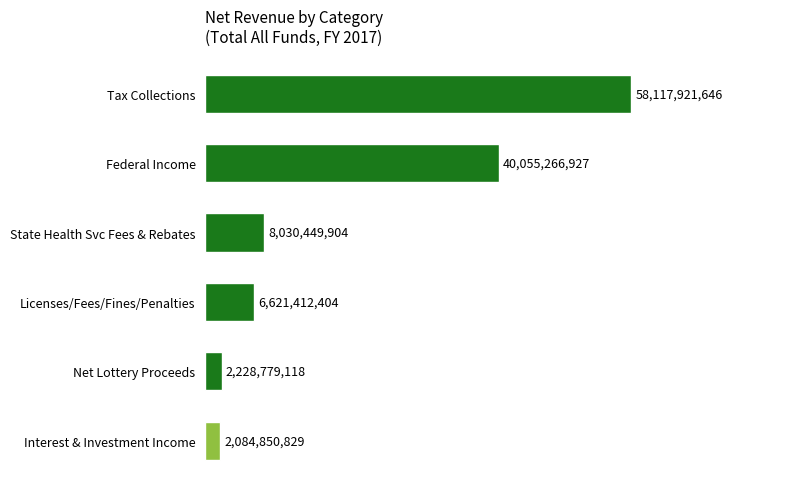

Is it true that the value at Interest & Investment Income is 2084850829.1?

True